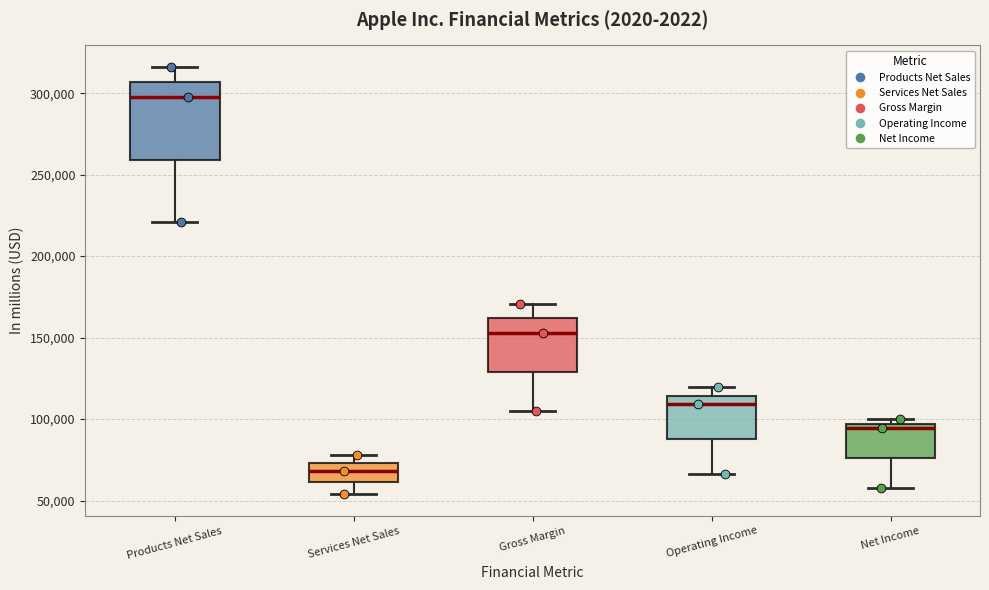

Reading left to right, read every box against the y-axis: the position of its median line, the range the box covers, and the ends of its whiskers. The values are not printed on the chart, so give them approximately, as read against the axis.

Products Net Sales: median 295000, box 260000 to 305000, whiskers 220000 to 315000
Services Net Sales: median 70000, box 60000 to 75000, whiskers 55000 to 80000
Gross Margin: median 155000, box 130000 to 160000, whiskers 105000 to 170000
Operating Income: median 110000, box 90000 to 115000, whiskers 65000 to 120000
Net Income: median 95000 (just below the box's upper edge), box 75000 to 95000, whiskers 55000 to 100000